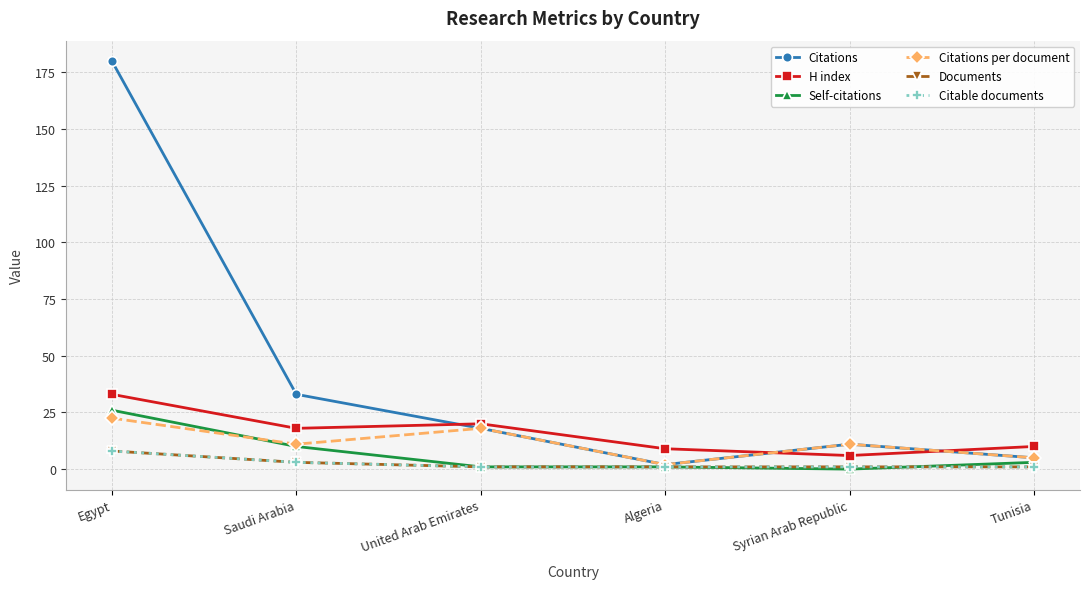

At which category does H index reach its first local valley?

Saudi Arabia